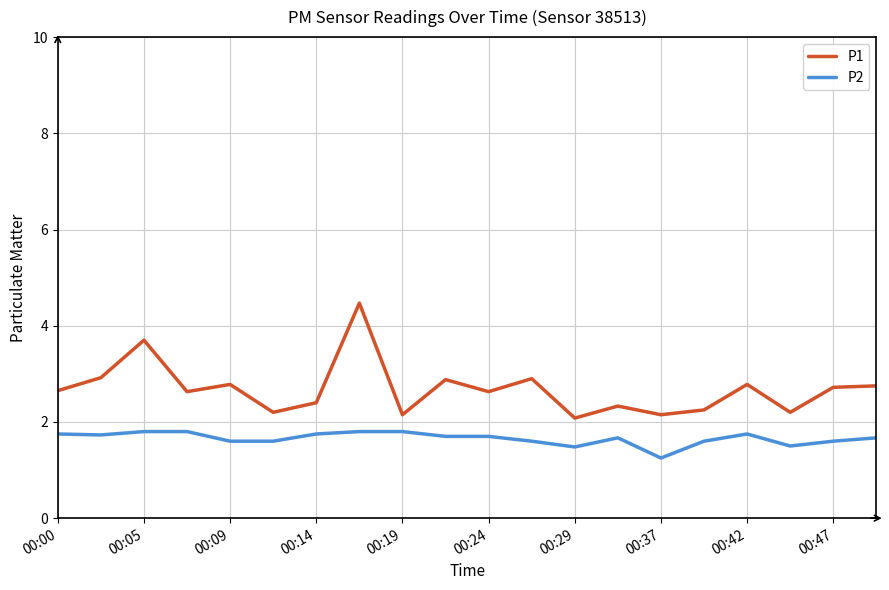

True or false: P1 and P2 cross at least once.

False